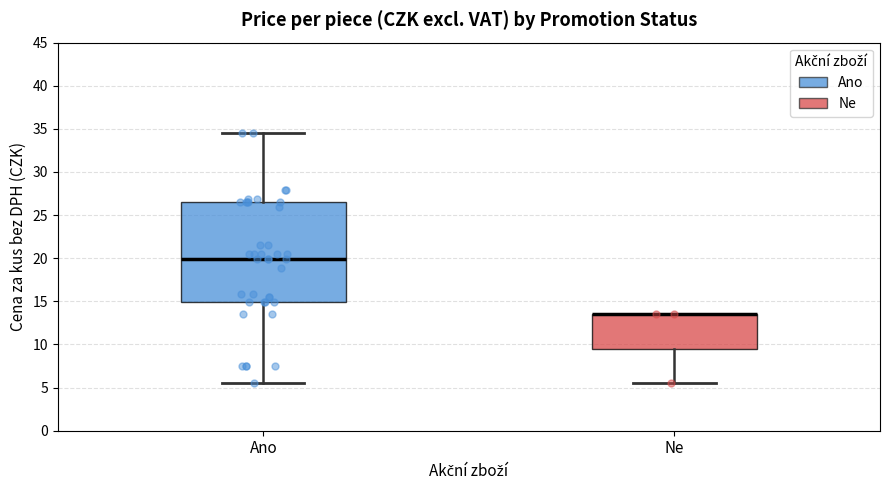

Which box is the tallest, from its lower edge to its upper edge?

Ano